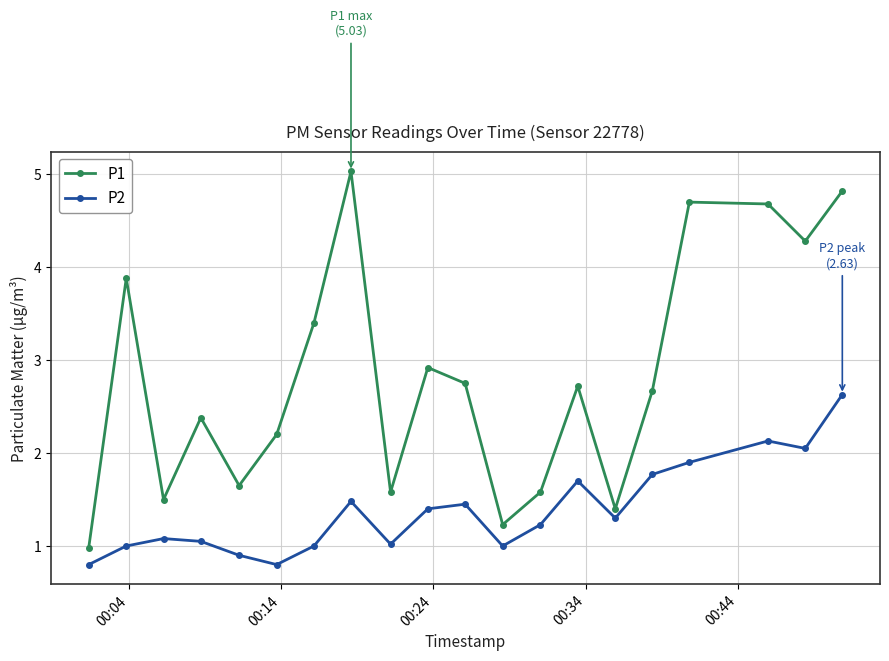

What is the value of the P2 point at the 14th from the left?

1.7